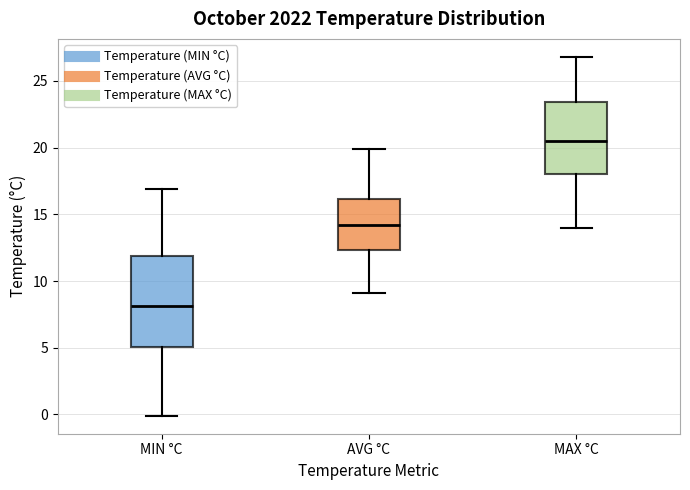

Reading left to right, transcribe this box plot: for each box, give where its median line is, the range the box spans, and where its two whiskers end, as read against the y-axis. The values are not printed on the chart, so give them approximately, as read against the axis.

MIN °C: median 8.0, box 5.0 to 12.0, whiskers 0.0 to 17.0
AVG °C: median 14.0, box 12.5 to 16.0, whiskers 9.0 to 20.0
MAX °C: median 20.5, box 18.0 to 23.5, whiskers 14.0 to 27.0